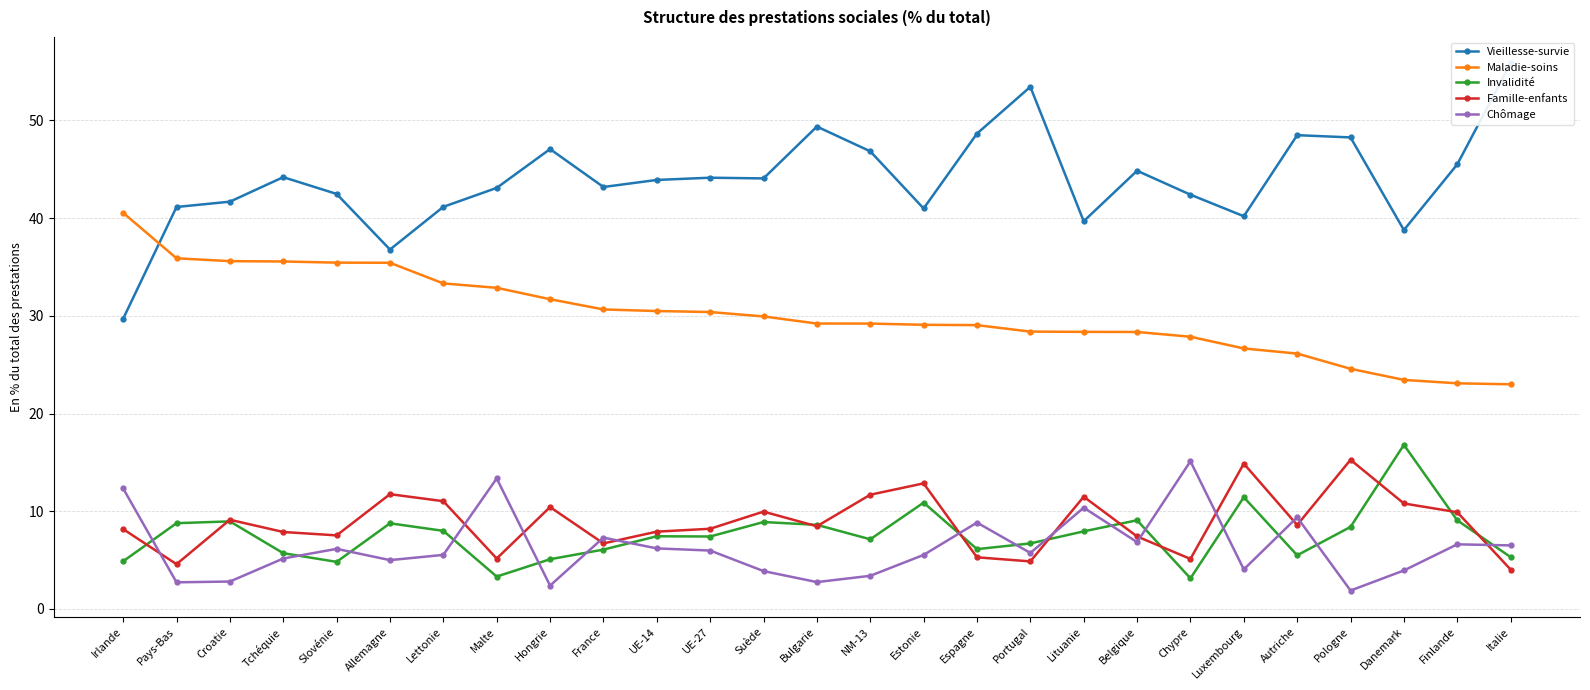

The value of Famille-enfants at Portugal is 6.4. True or false?

False